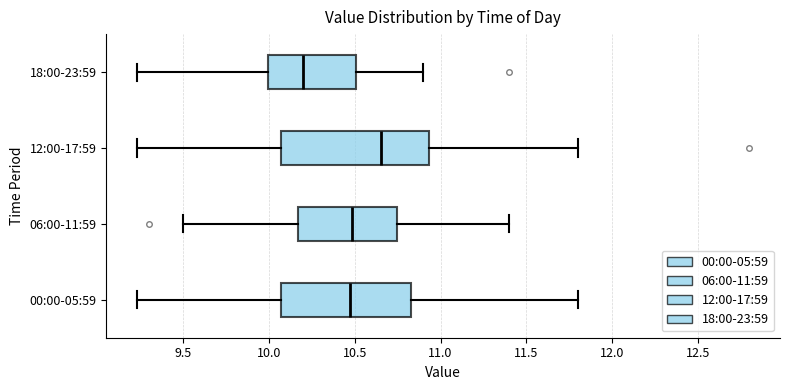

Comparing the boxes themselves (not the whiskers), which one is the widest?

12:00-17:59